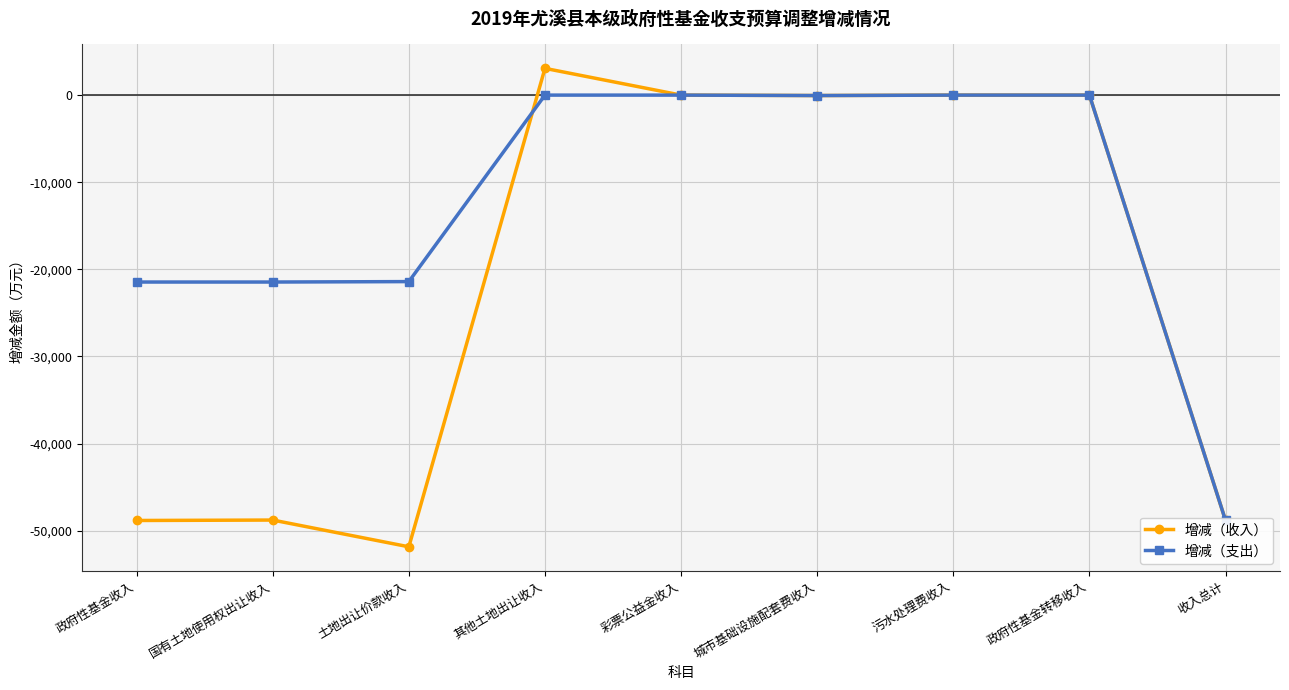

Reading left to right, transcribe all the data shown in this chart.

增减（收入）: 政府性基金收入=-48836	国有土地使用权出让收入=-48786	土地出让价款收入=-51856	其他土地出让收入=3070	彩票公益金收入=0	城市基础设施配套费收入=-50	污水处理费收入=0	政府性基金转移收入=0	收入总计=-48836
增减（支出）: 政府性基金收入=-21460	国有土地使用权出让收入=-21460	土地出让价款收入=-21410	其他土地出让收入=0	彩票公益金收入=0	城市基础设施配套费收入=-50	污水处理费收入=0	政府性基金转移收入=0	收入总计=-48836